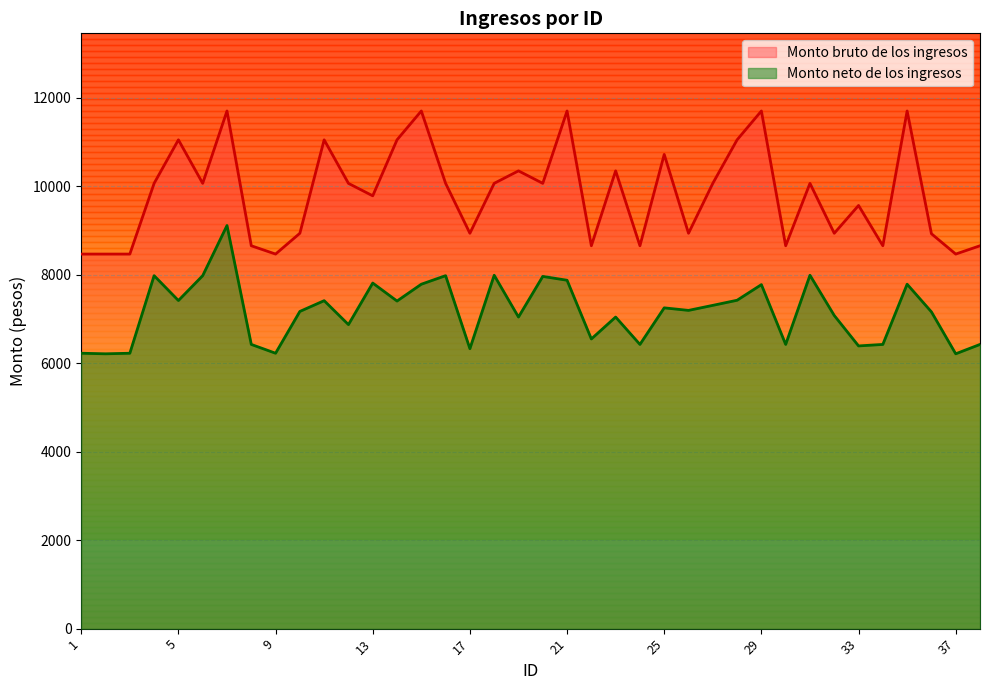

Read the Monto neto de los ingresos value at 31.

7989.3